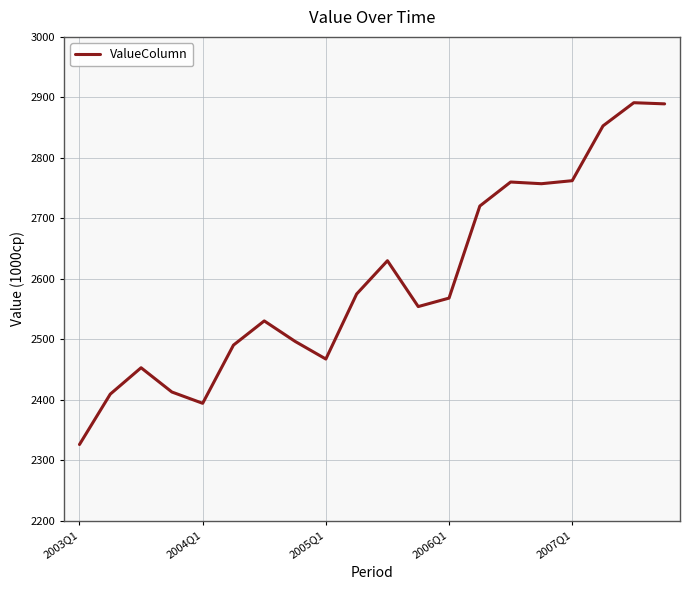

What is the difference between the maximum and minimum values?

565.0